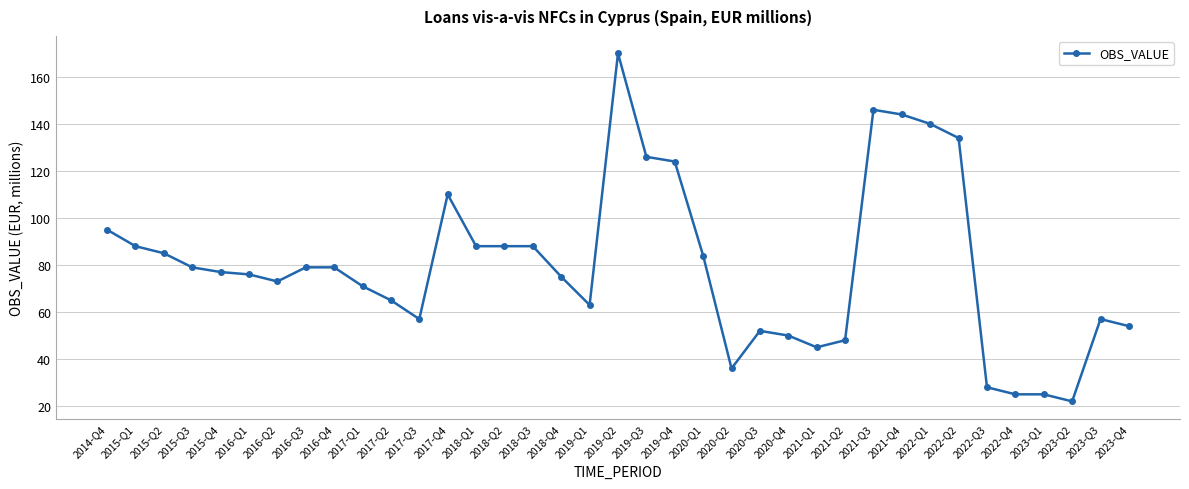

What is the sum of the values at 2021-Q4 and 2020-Q4?

194